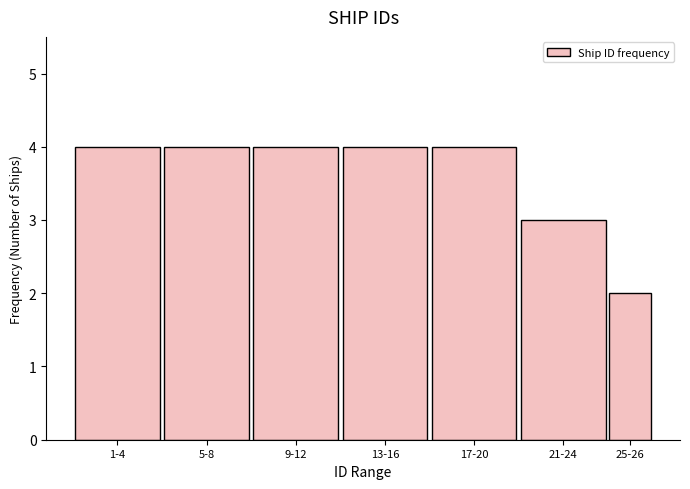

Reading left to right, list all the values displayed in this chart.

4	4	4	4	4	3	2